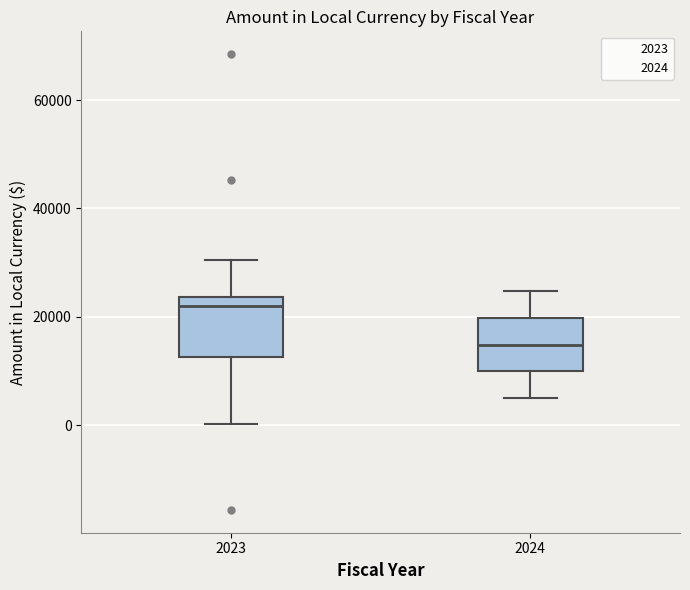

Where does the lower whisker of the box at x = 2024 end on the y-axis? The values are not printed on the chart, so give them approximately, as read against the axis.

4000